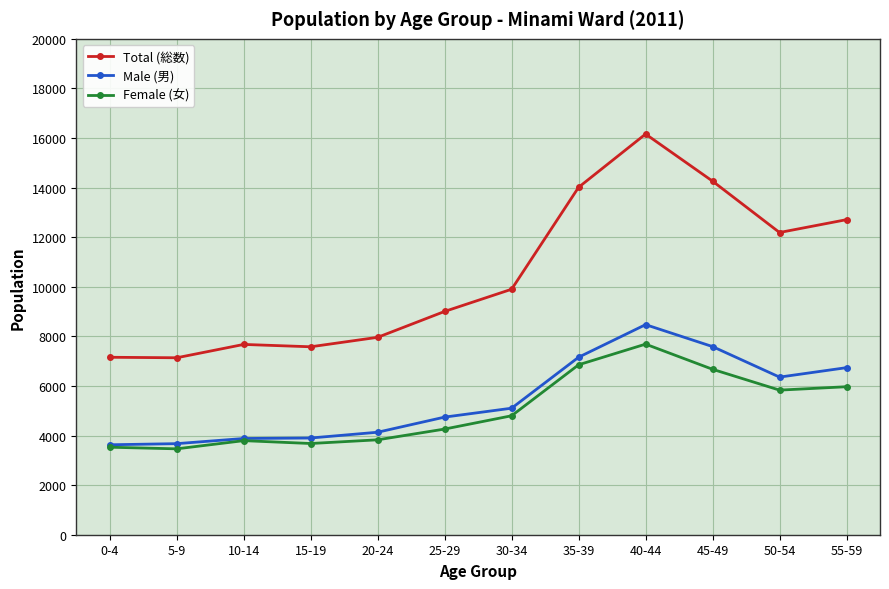

Which series has the largest total across all categories?

Total (総数)